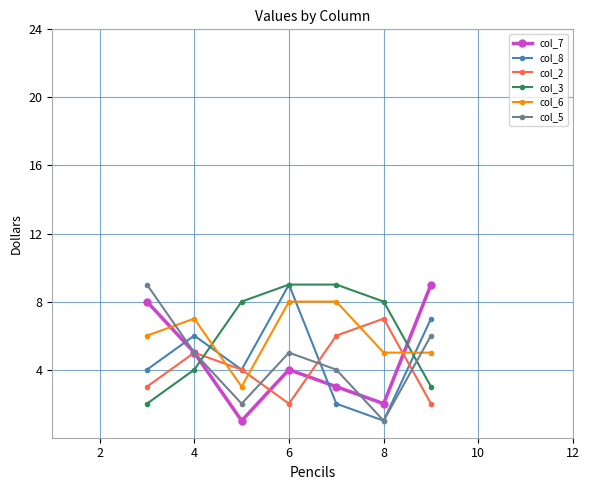

After their last crossing, which series has the higher values: col_8 or col_6?

col_8